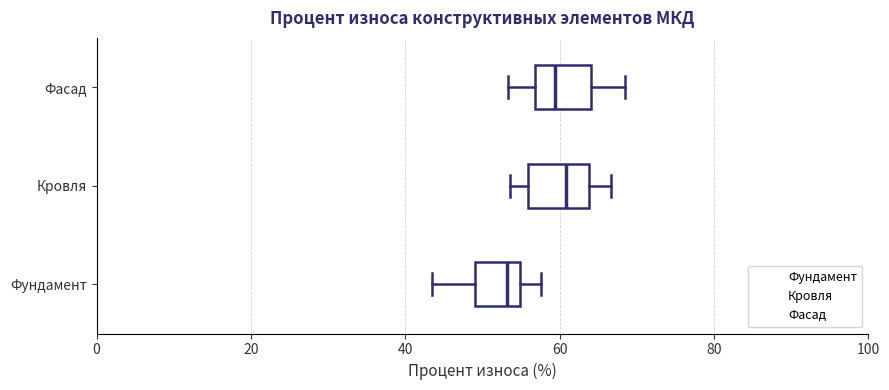

Reading bottom to top, transcribe this box plot: for each box, give where its median line is, the range the box spans, and where its two whiskers end, as read against the x-axis. The values are not printed on the chart, so give them approximately, as read against the axis.

Фундамент: median 54 (just left of the box's right edge), box 50 to 54, whiskers 44 to 58
Кровля: median 60, box 56 to 64, whiskers 54 to 66
Фасад: median 60, box 56 to 64, whiskers 54 to 68